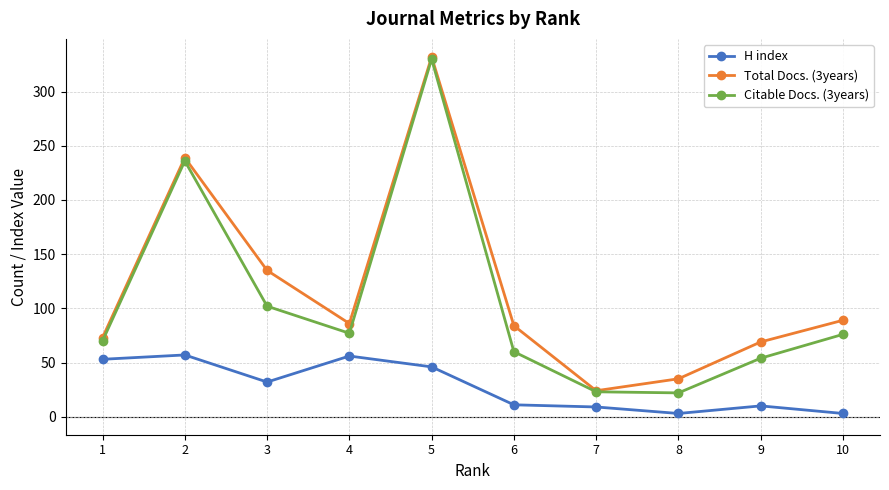

In Total Docs. (3years), how many points are higher than both neighbors (excluding endpoints)?

2